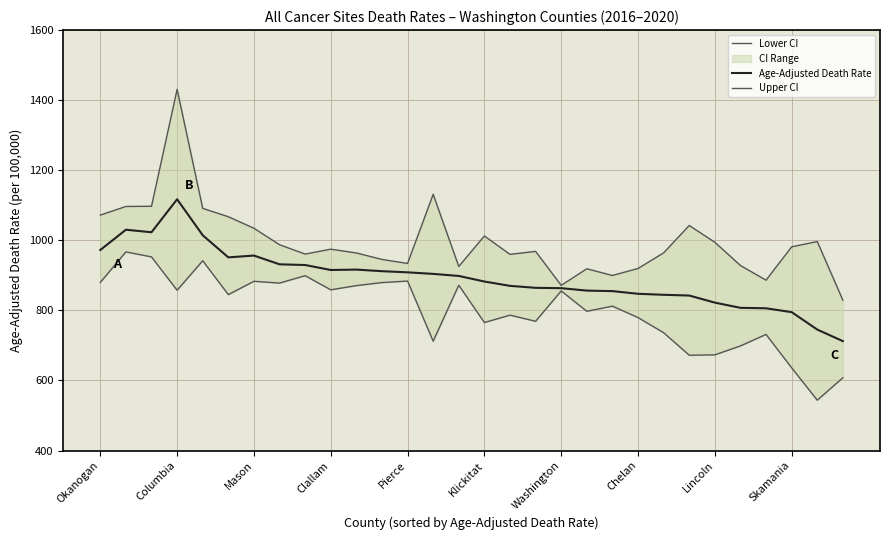

True or false: Upper CI and Lower CI intersect in this chart.

False